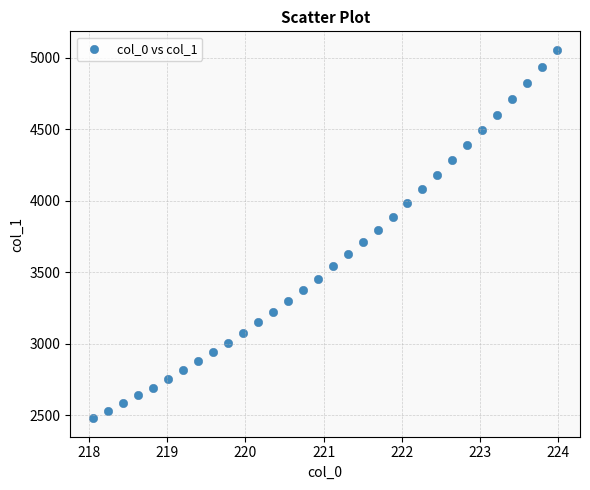

What is the range of X values (max minus min)?

5.9